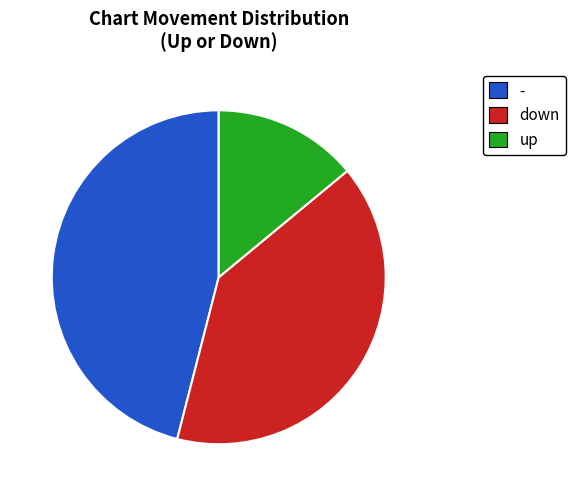

Approximately how many times larger is the value at down compared to -?

0.9